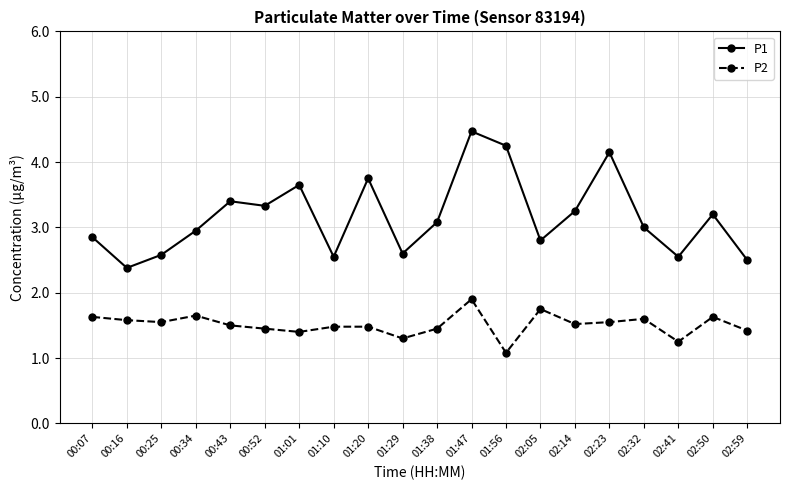

What is the label of the 16th point from the left?

02:23